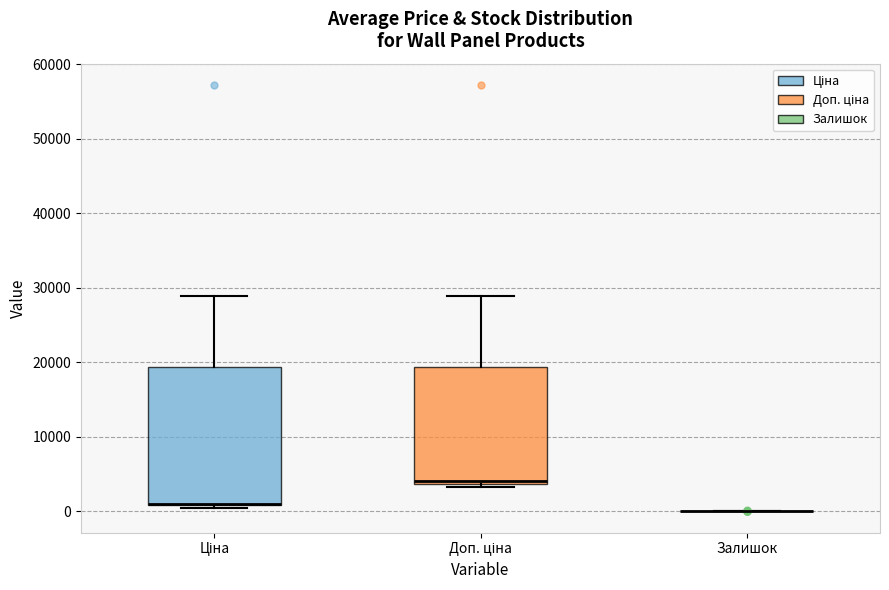

Comparing the boxes themselves (not the whiskers), which one is the tallest?

Ціна